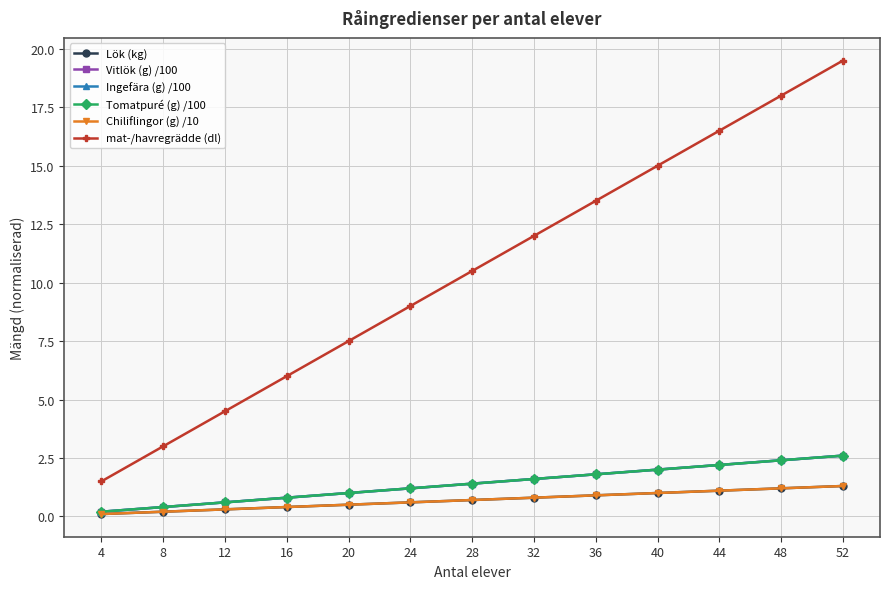

Does the chart have visible grid lines?

Yes